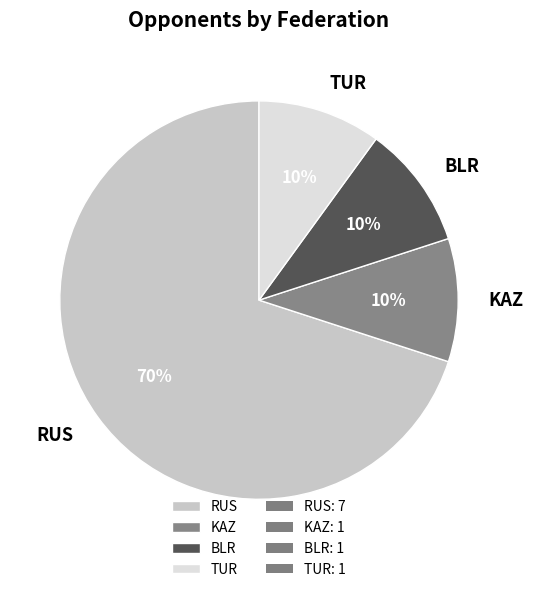

True or false: TUR accounts for 19% of the total.

False